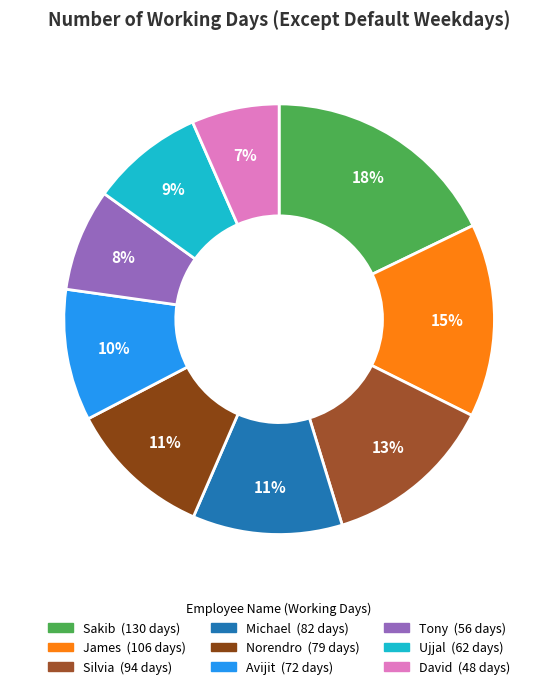

Is the sum of Michael and Norendro greater than half?

No